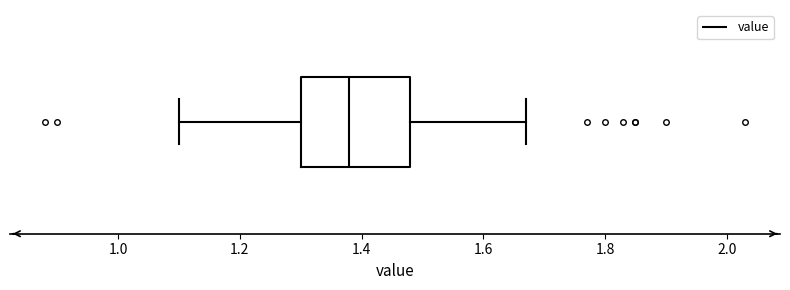

Where does the median line of the box sit on the x-axis? The values are not printed on the chart, so give them approximately, as read against the axis.

1.38